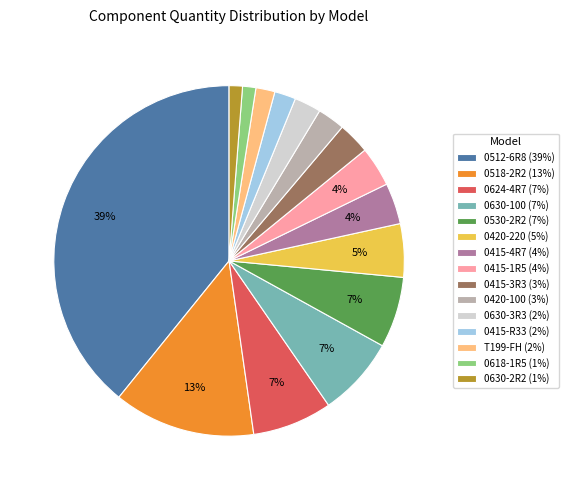

Which slice is the largest?

0512-6R8 (39%)